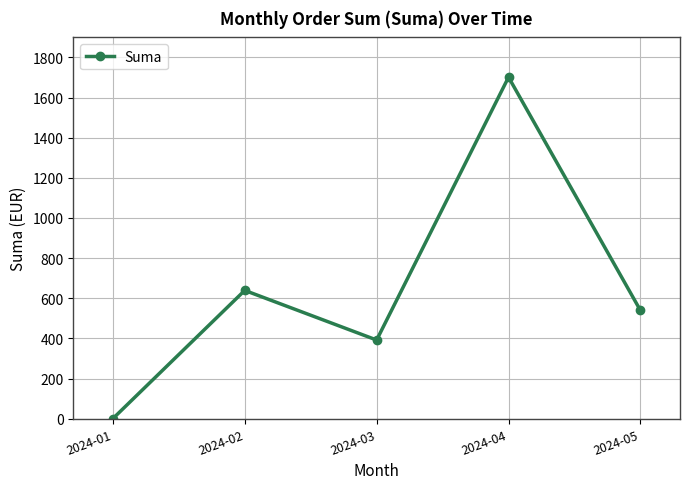

The value at 2024-05 is 968.2. True or false?

False